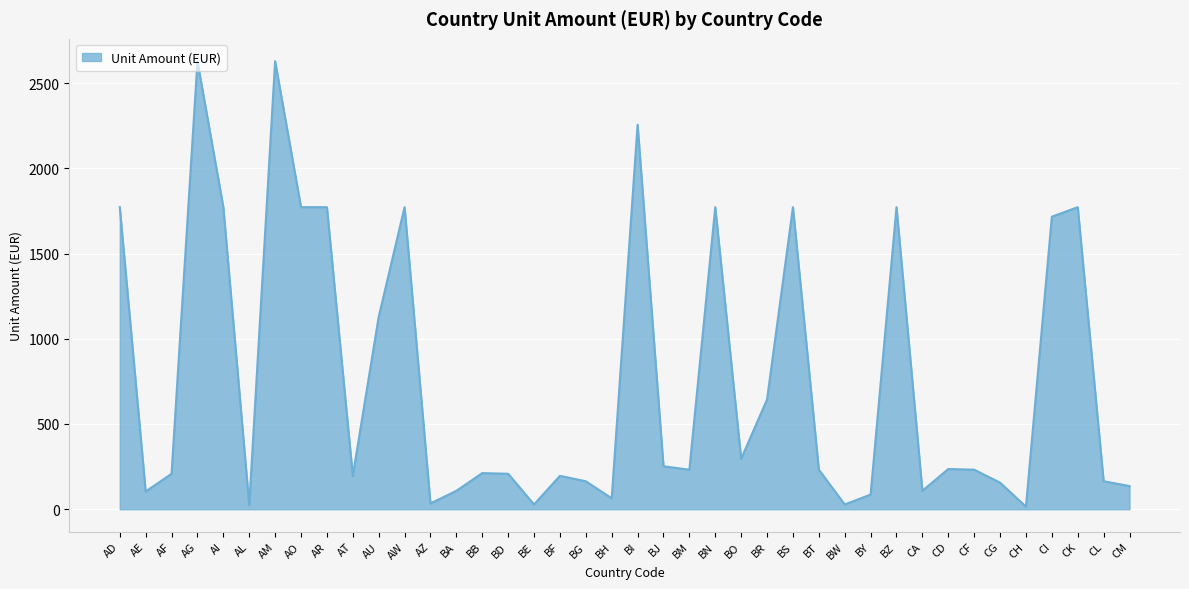

Does the chart display data point markers on the line(s)?

No